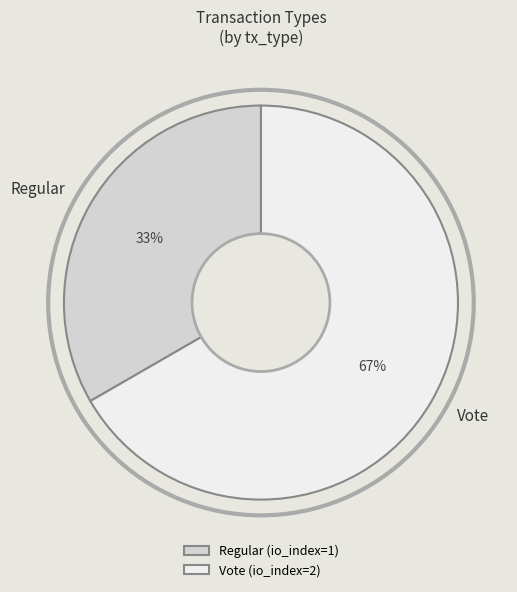

True or false: Vote accounts for 67% of the total.

True